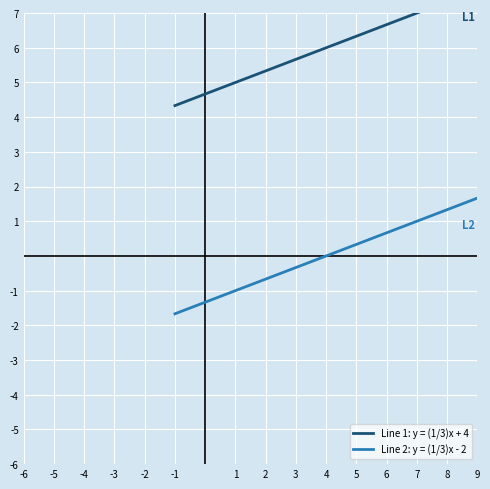

The value of Line 2: y = (1/3)x - 2 at 6 is 0.7. True or false?

True